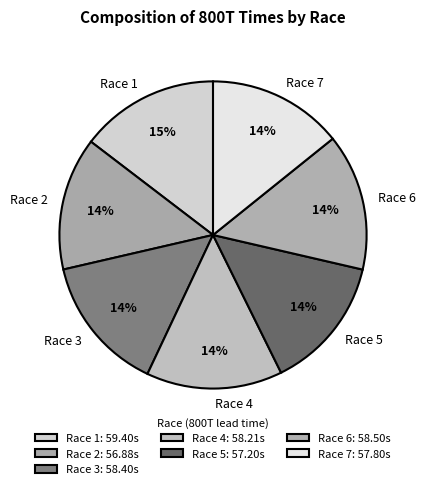

Does Race 7 account for over 50% of the chart?

No